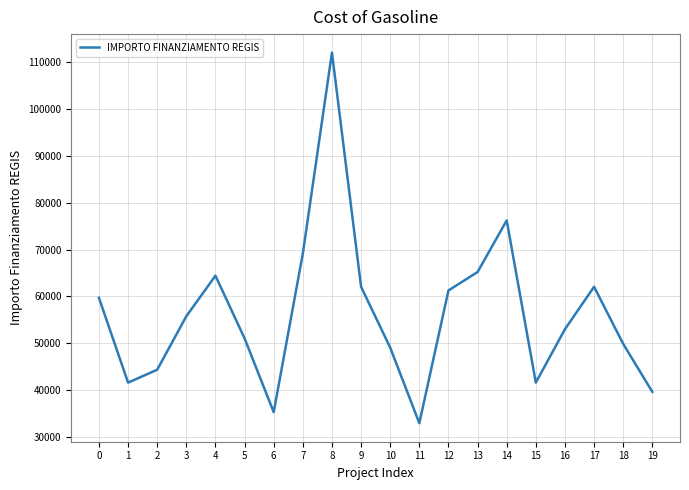

Which has a higher value, 15 or 4?

4